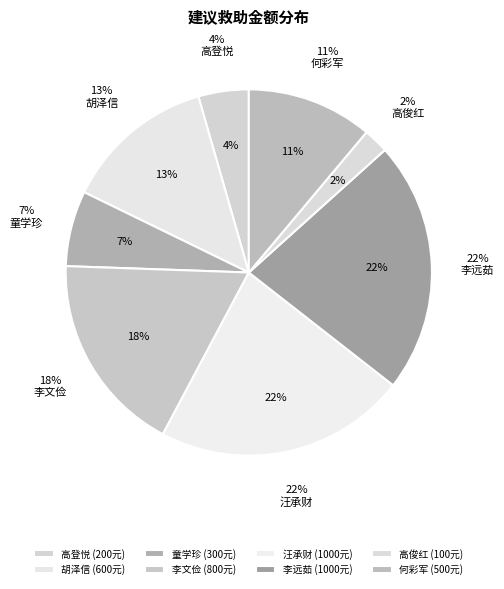

Which slice is the smallest?

高俊红